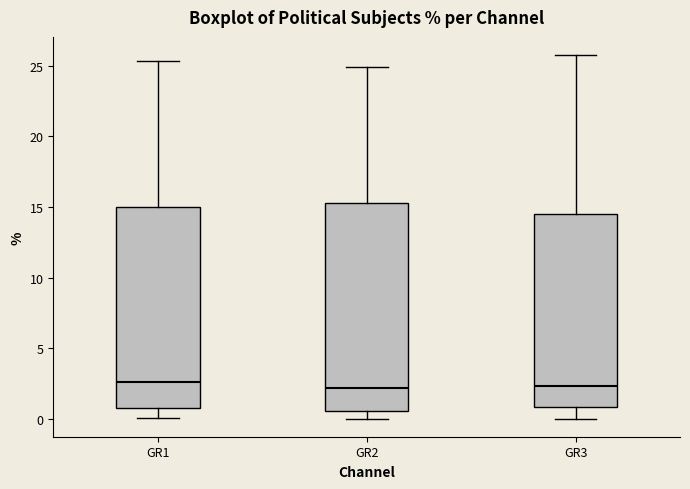

Where does the upper whisker of the box for GR3 end on the y-axis? The values are not printed on the chart, so give them approximately, as read against the axis.

26.0